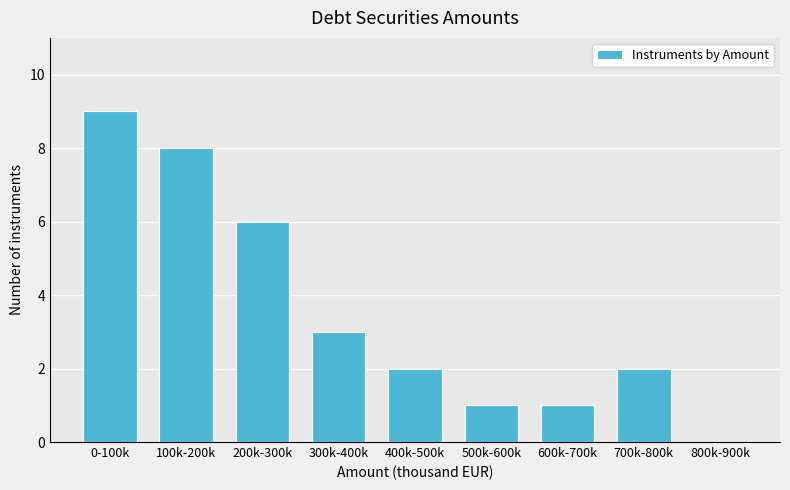

Reading right to left, list all the values displayed in this chart.

800k-900k=0	700k-800k=2	600k-700k=1	500k-600k=1	400k-500k=2	300k-400k=3	200k-300k=6	100k-200k=8	0-100k=9